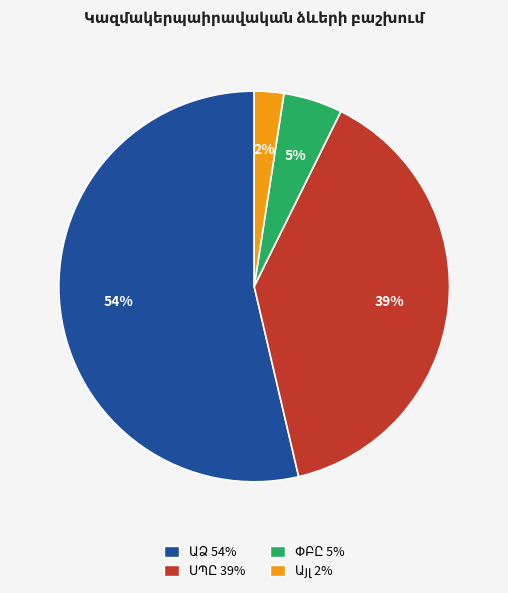

Does any single category account for the majority?

Yes